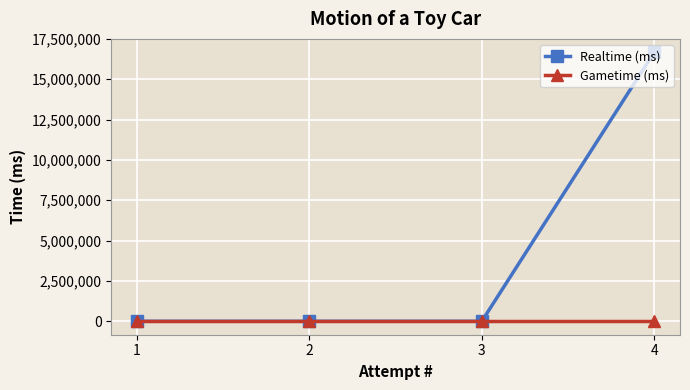

True or false: Gametime (ms) and Realtime (ms) intersect in this chart.

False